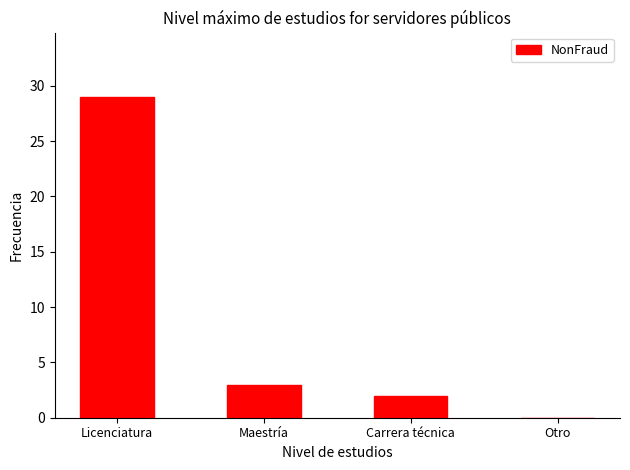

Between Carrera técnica and Otro, which is larger?

Carrera técnica